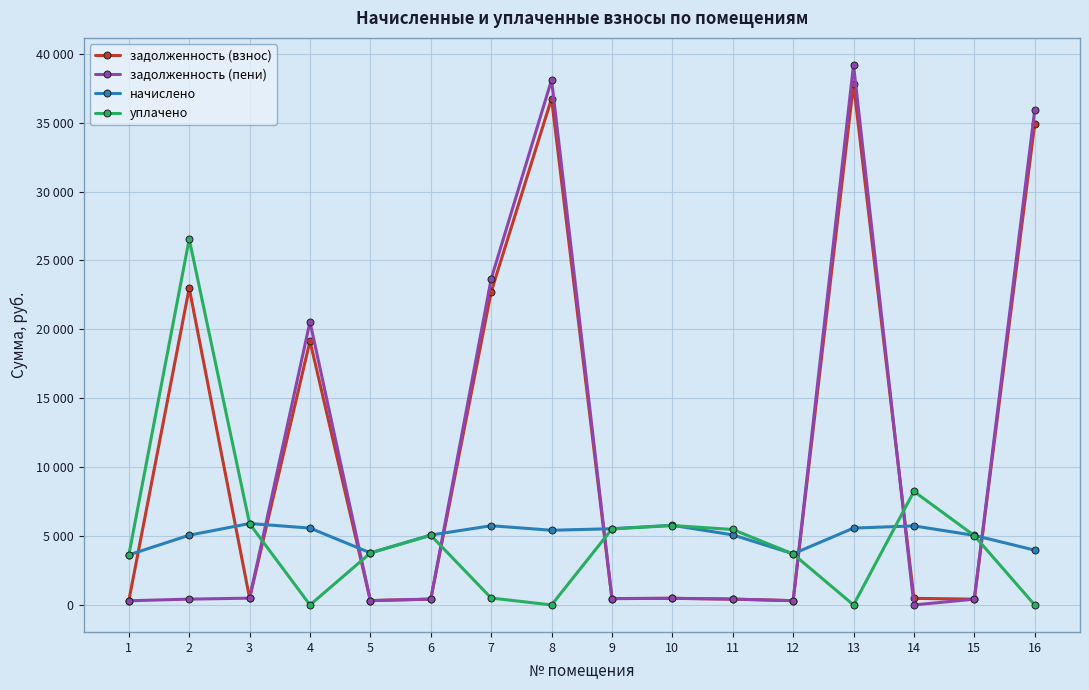

What value does the задолженность (взнос) series have at 14?

478.1